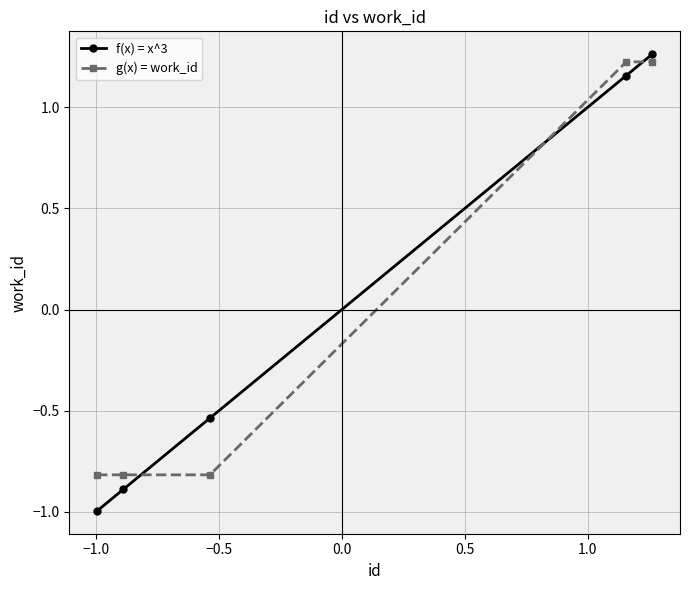

True or false: f(x) = x^3 and g(x) = work_id intersect in this chart.

True